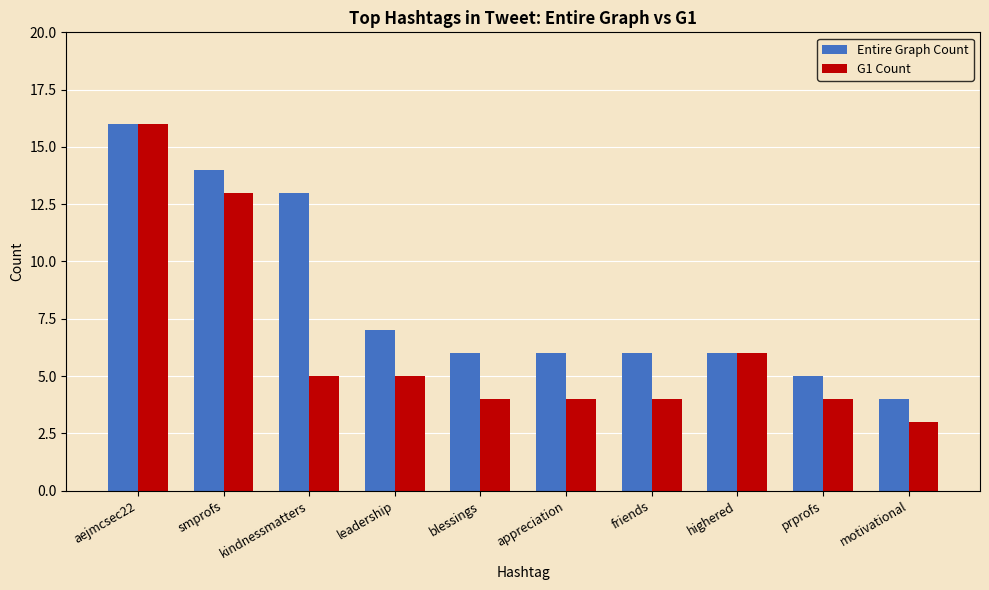

Reading right to left, transcribe all the data shown in this chart.

Entire Graph Count: motivational=4	prprofs=5	highered=6	friends=6	appreciation=6	blessings=6	leadership=7	kindnessmatters=13	smprofs=14	aejmcsec22=16
G1 Count: motivational=3	prprofs=4	highered=6	friends=4	appreciation=4	blessings=4	leadership=5	kindnessmatters=5	smprofs=13	aejmcsec22=16